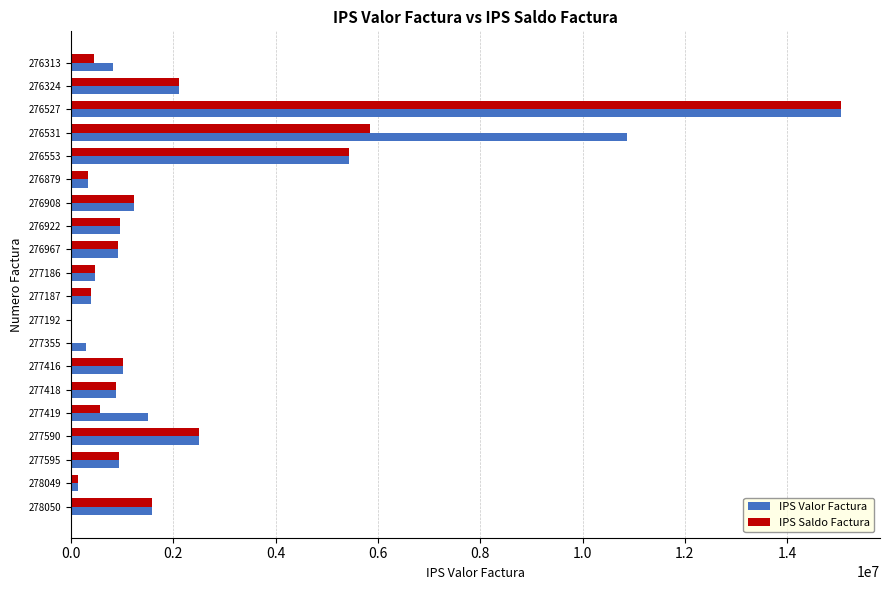

At which category is the sum across all series the highest?

276527